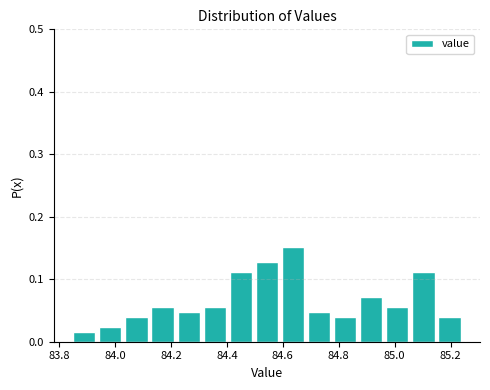

Reading left to right, list every bar in this chart as the range it spans on the x-axis followed by its height. Neither the bar edges nor the heights are printed on the chart, so give them approximately, as read against the axes.

83.86 to 83.94: 0.02
83.94 to 84.04: 0.02
84.04 to 84.14: 0.04
84.14 to 84.22: 0.06
84.22 to 84.32: 0.05
84.32 to 84.42: 0.06
84.42 to 84.50: 0.11
84.50 to 84.60: 0.13
84.60 to 84.70: 0.15
84.70 to 84.78: 0.05
84.78 to 84.88: 0.04
84.88 to 84.98: 0.07
84.98 to 85.06: 0.06
85.06 to 85.16: 0.11
85.16 to 85.26: 0.04